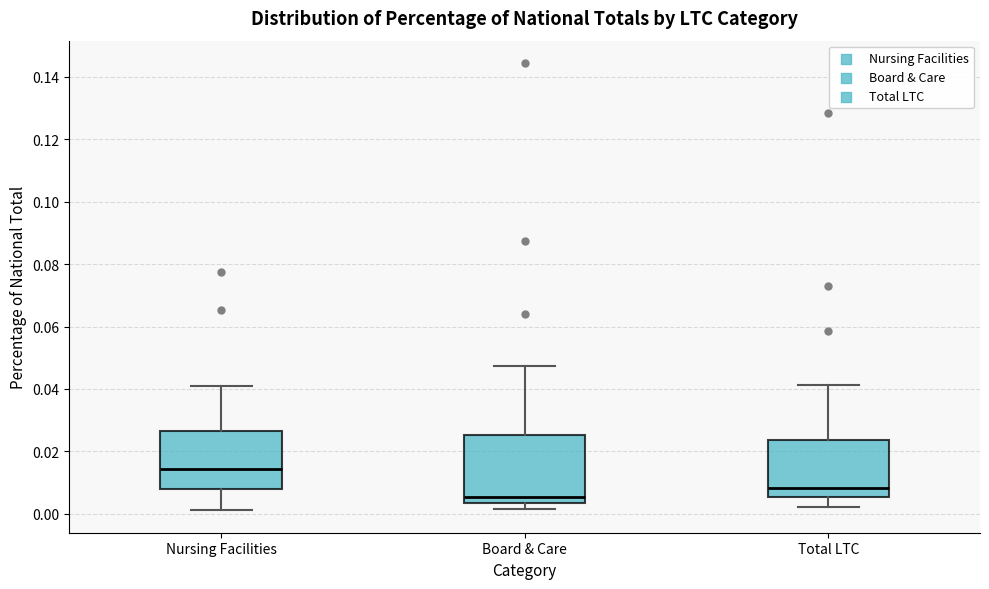

Where is the lower edge of the box for Total LTC on the y-axis? The values are not printed on the chart, so give them approximately, as read against the axis.

0.006